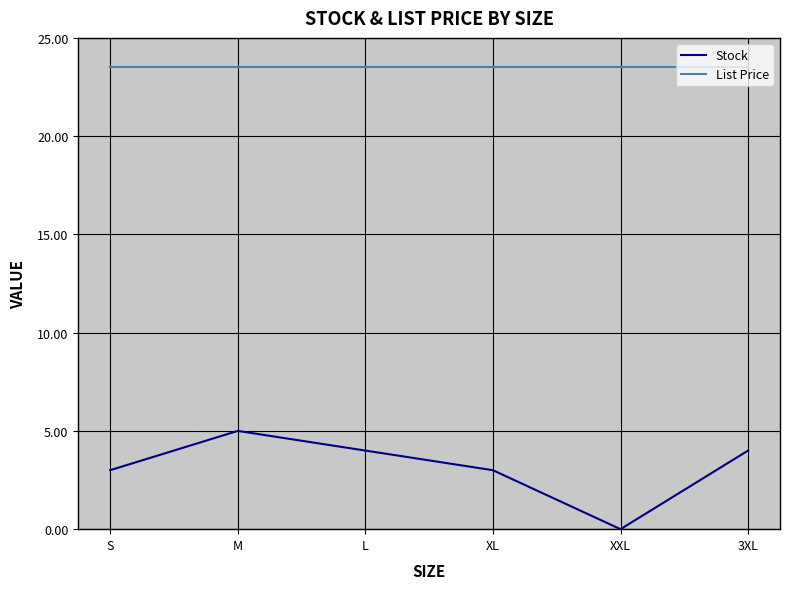

Is it true that Stock equals 6.4 at L?

False